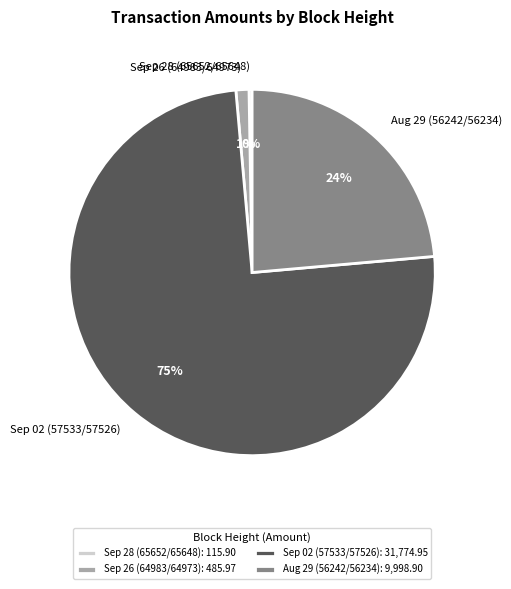

Do Sep 26 (64983/64973) and Sep 02 (57533/57526) together represent more than half of the pie?

Yes